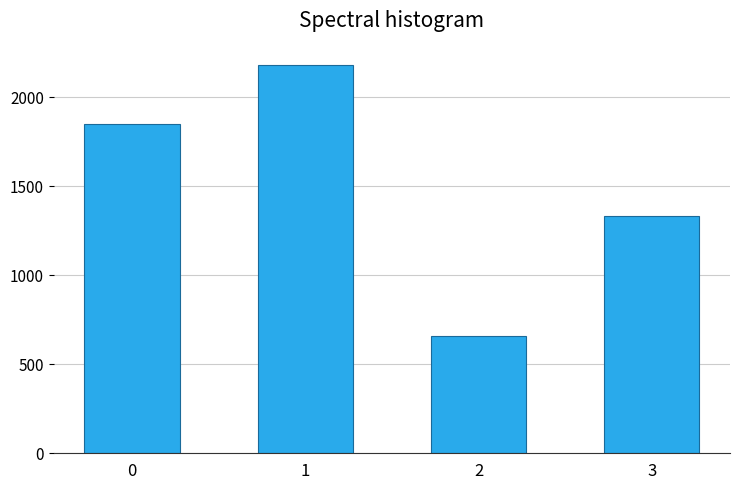

Reading left to right, list all the values displayed in this chart.

1850	2180	660	1330